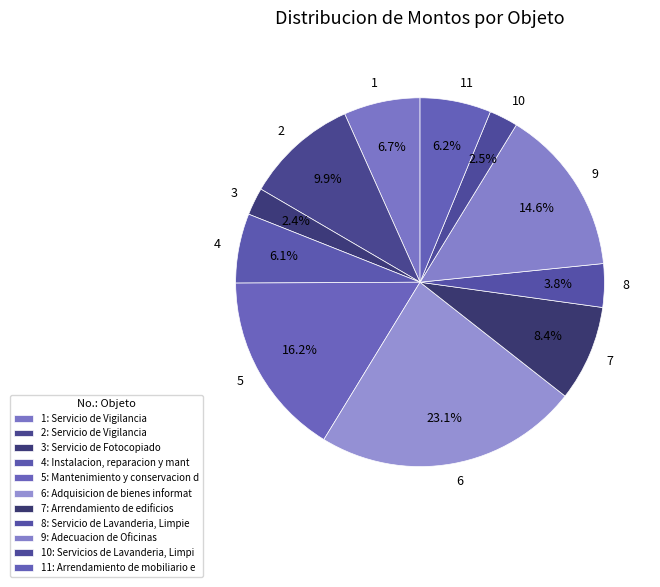

Is there any slice that represents more than half of the pie?

No